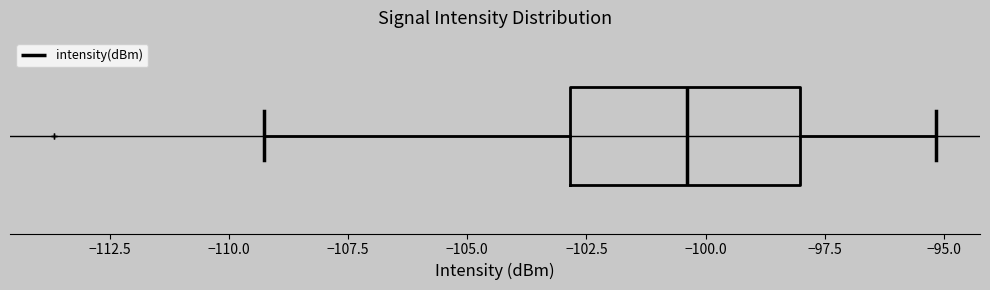

Where does the median line of the box sit on the x-axis? The values are not printed on the chart, so give them approximately, as read against the axis.

-100.5